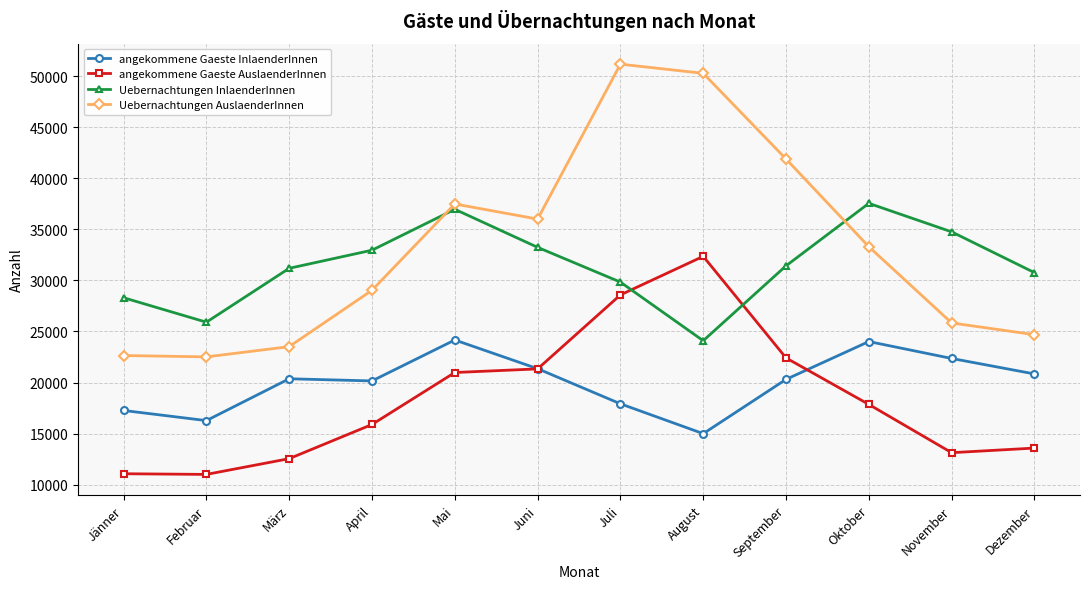

Rank the series by their maximum value, from lowest to highest.

angekommene Gaeste InlaenderInnen, angekommene Gaeste AuslaenderInnen, Uebernachtungen InlaenderInnen, Uebernachtungen AuslaenderInnen